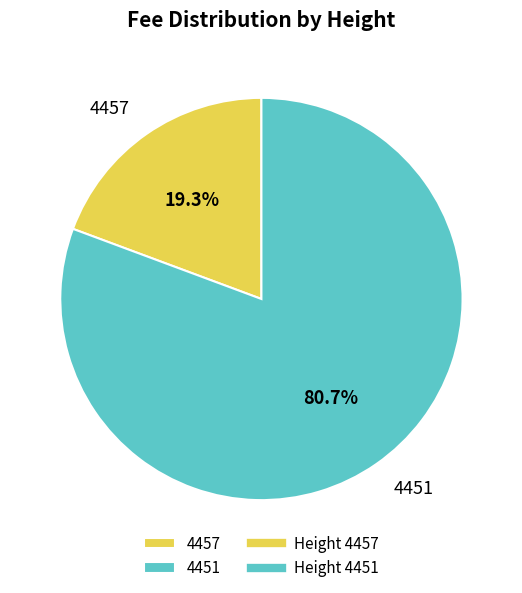

Rank the categories by value from lowest to highest.

4457, 4451